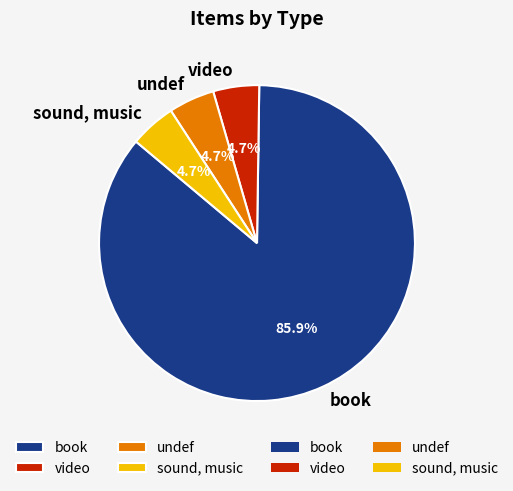

Is the sum of undef and sound, music greater than half?

No